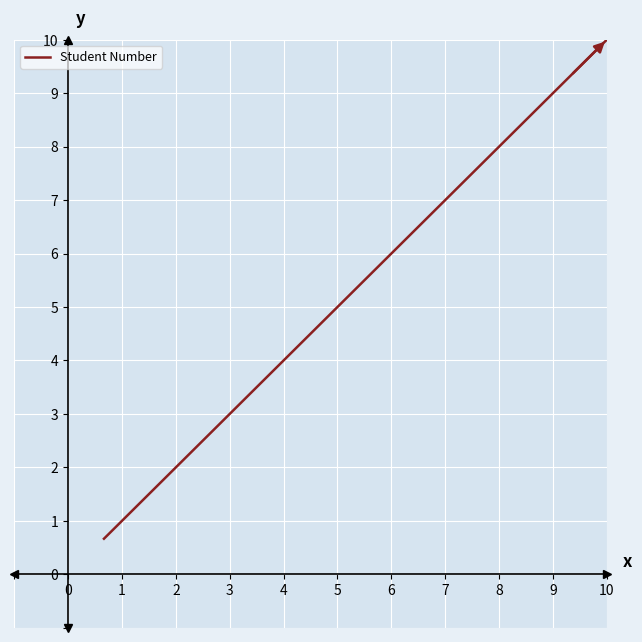

How many distinct data groups are displayed?

1